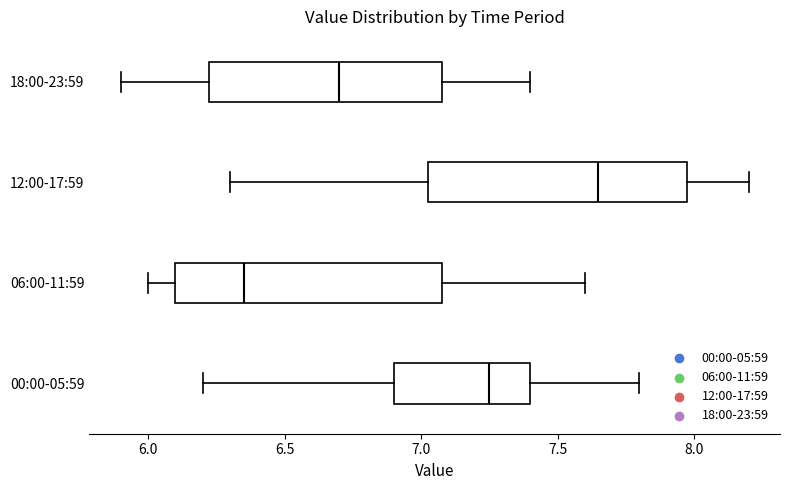

Reading bottom to top, read every box against the x-axis: the position of its median line, the range the box covers, and the ends of its whiskers. The values are not printed on the chart, so give them approximately, as read against the axis.

00:00-05:59: median 7.25, box 6.90 to 7.40, whiskers 6.20 to 7.80
06:00-11:59: median 6.35, box 6.10 to 7.10, whiskers 6.00 to 7.60
12:00-17:59: median 7.65, box 7.05 to 8.00, whiskers 6.30 to 8.20
18:00-23:59: median 6.70, box 6.25 to 7.10, whiskers 5.90 to 7.40